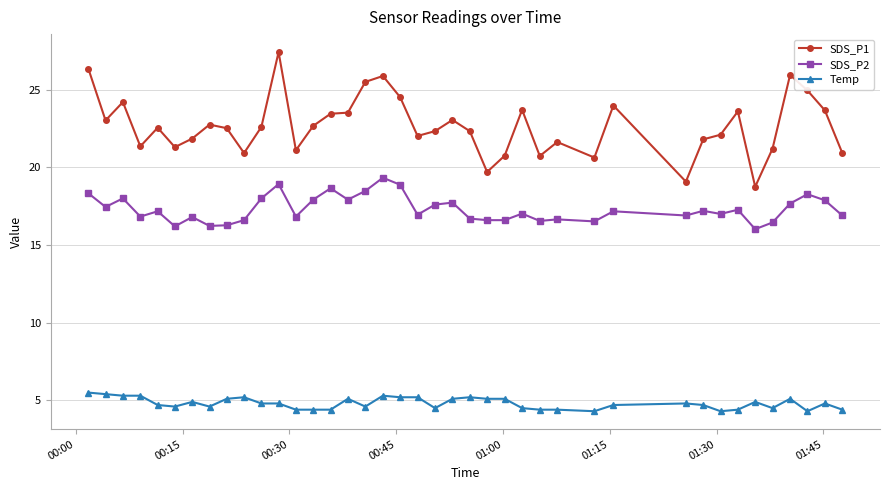

True or false: SDS_P1 has more than 1 points higher than both neighbors.

True